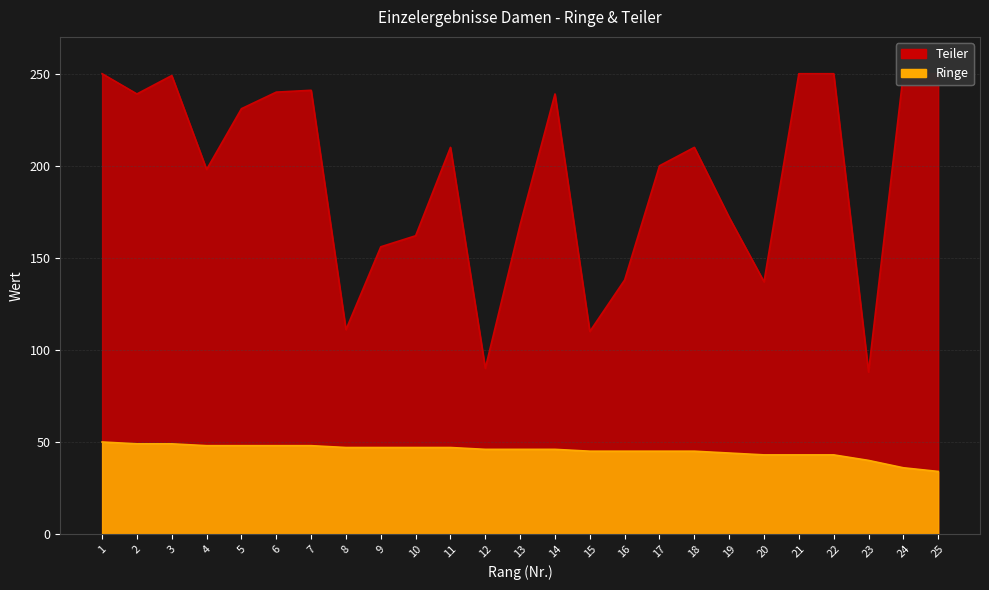

Is the value of Teiler at 25 greater than the value of Ringe at 16?

Yes